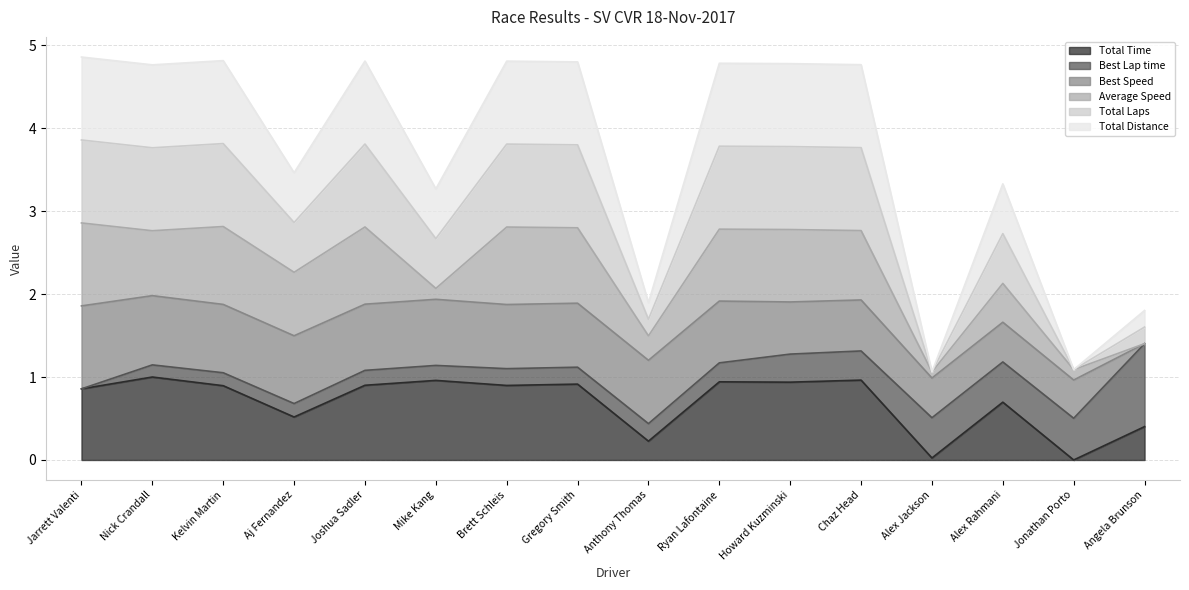

True or false: Total Time has a value of 0.9 at Kelvin Martin.

True